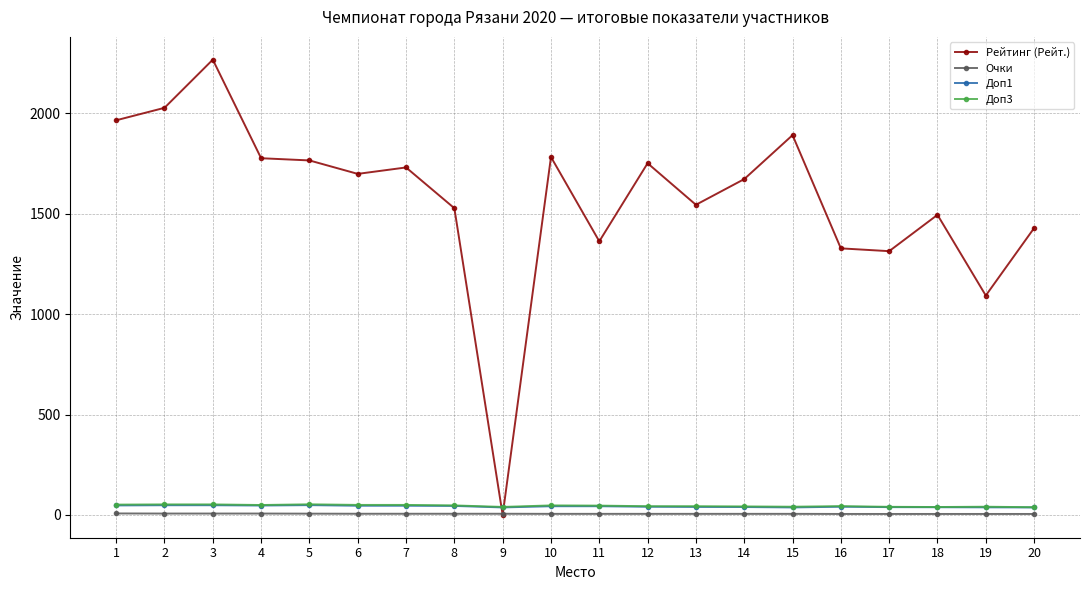

What is the difference between the maximum and second lowest values in the Доп3 series?

13.5